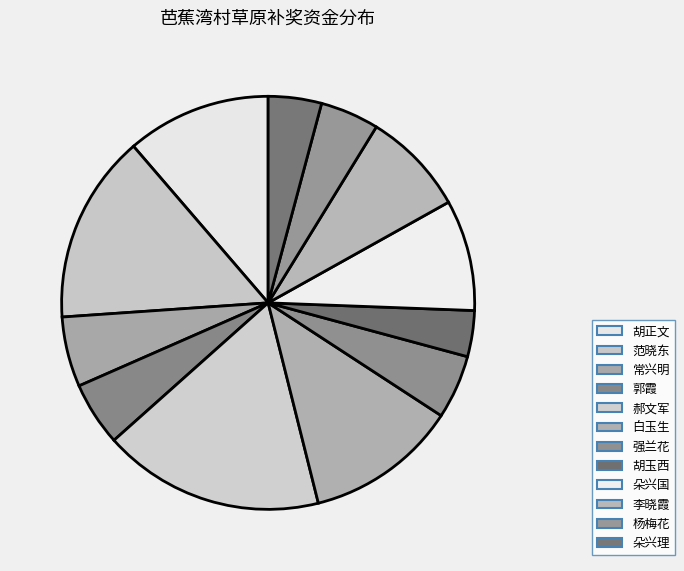

Count the number of slices in the pie.

12